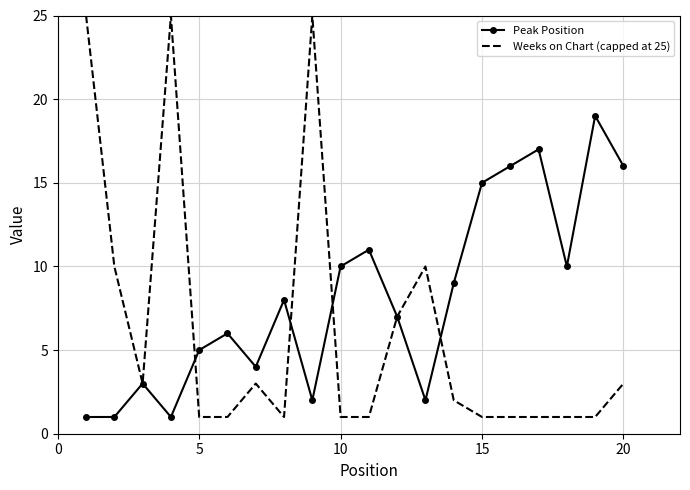

What is the maximum value shown in the chart?

25